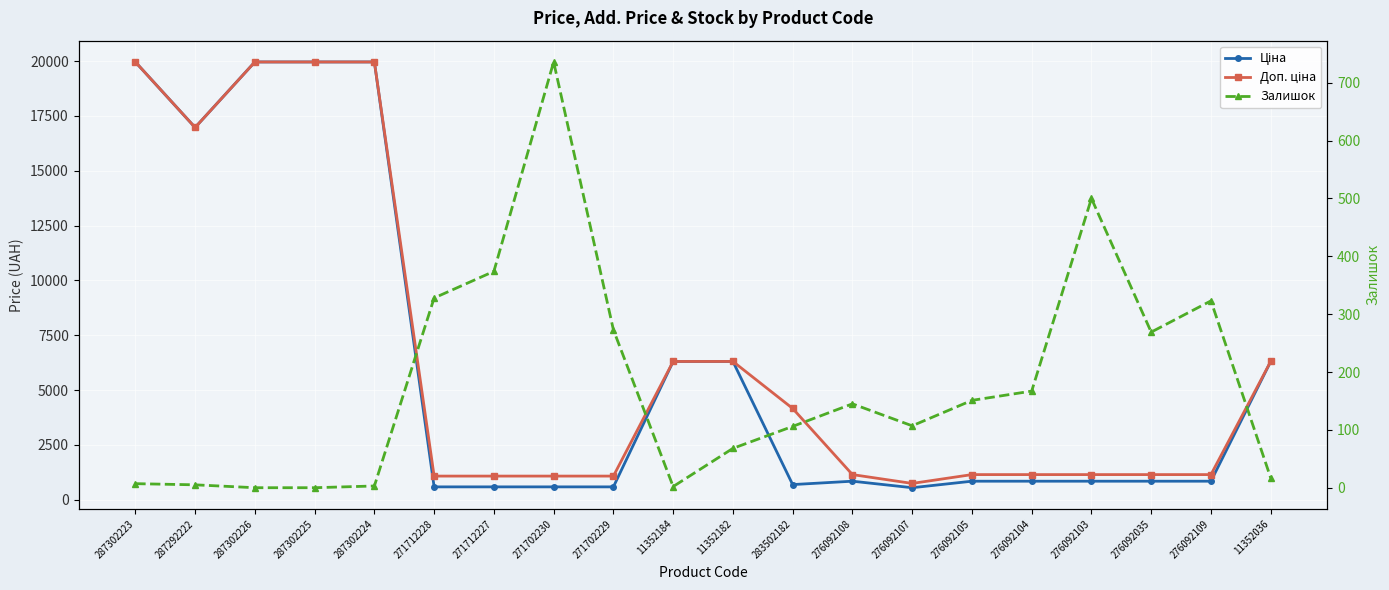

How many interior local valleys does the Доп. ціна series have?

2